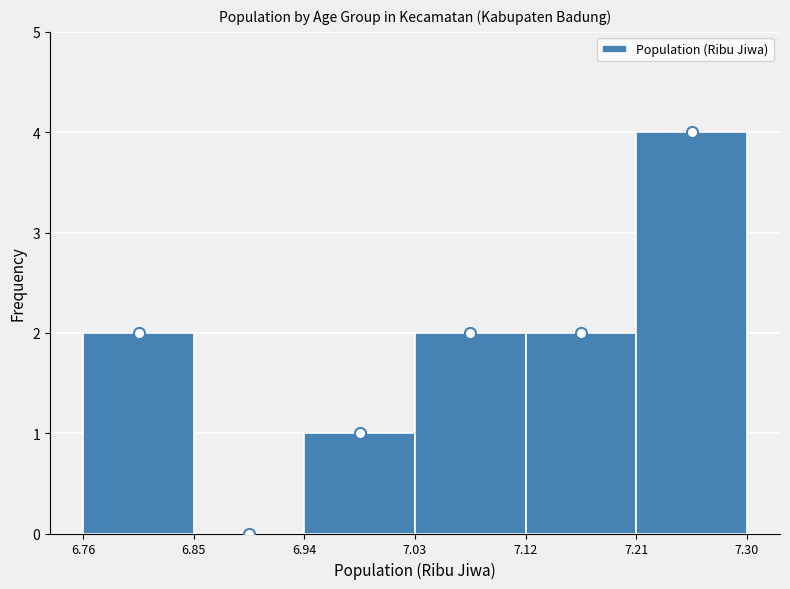

Reading left to right, list every bar in this chart as the range it spans on the x-axis followed by its height. The values are not printed on the chart, so give them approximately, as read against the axis.

6.76 to 6.85: 2
6.85 to 6.94: 0
6.94 to 7.03: 1
7.03 to 7.12: 2
7.12 to 7.21: 2
7.21 to 7.30: 4